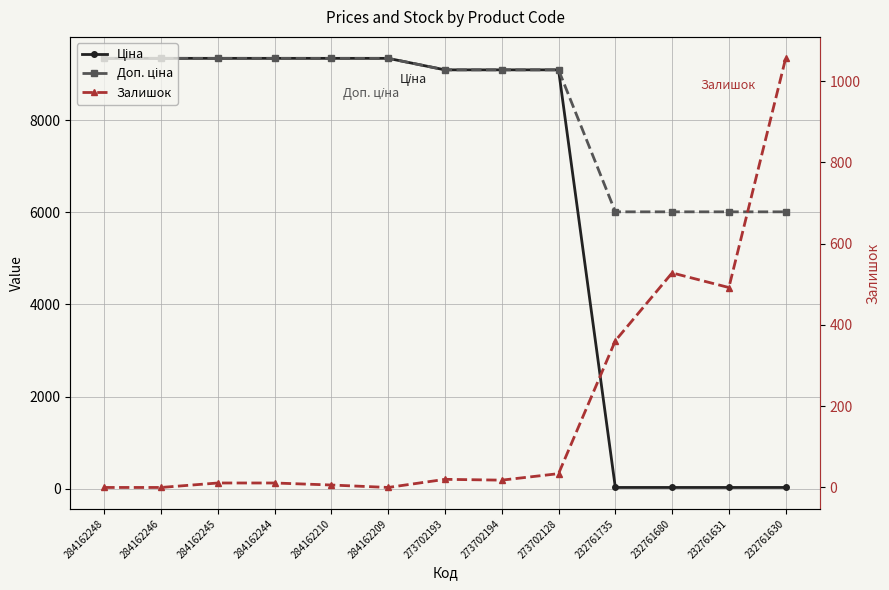

What is the total value across all series at 232761630?

7092.7